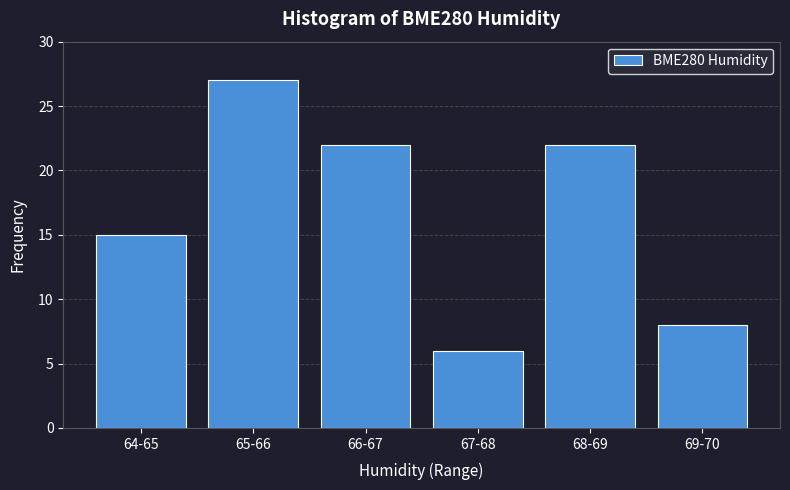

Reading left to right, transcribe all the data shown in this chart.

15	27	22	6	22	8